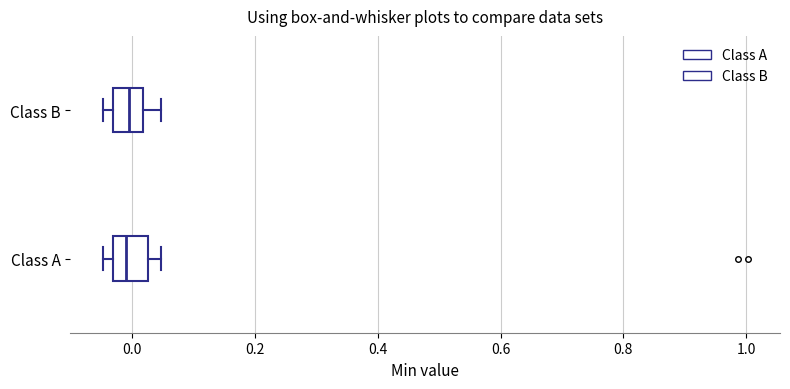

Reading bottom to top, transcribe this box plot: for each box, give where its median line is, the range the box spans, and where its two whiskers end, as read against the x-axis. The values are not printed on the chart, so give them approximately, as read against the axis.

Class A: median 0.00, box -0.04 to 0.02, whiskers -0.04 (just left of the box's left edge) to 0.04
Class B: median 0.00, box -0.04 to 0.02, whiskers -0.04 (just left of the box's left edge) to 0.04